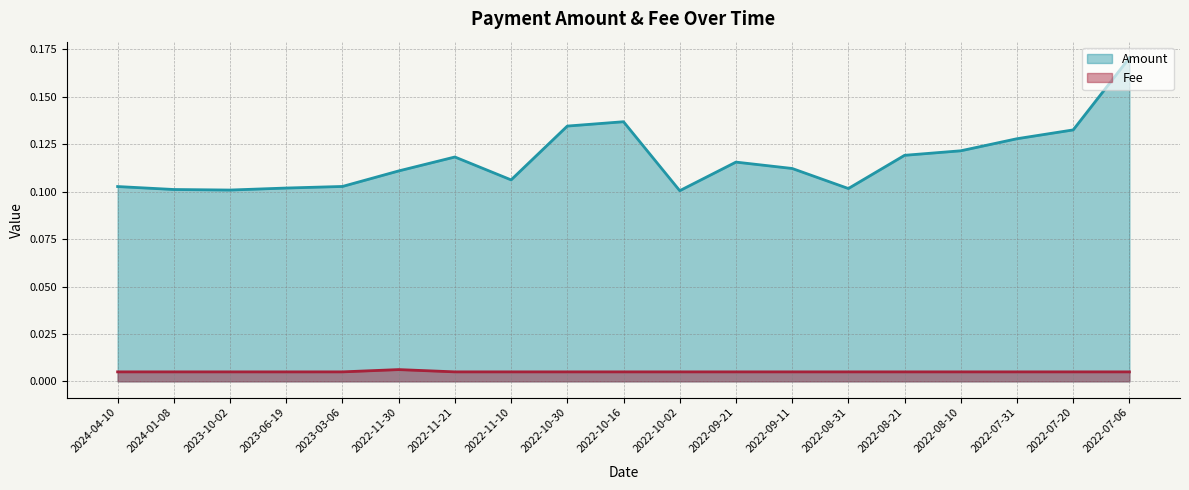

Rank the series by their average value, from highest to lowest.

Amount, Fee